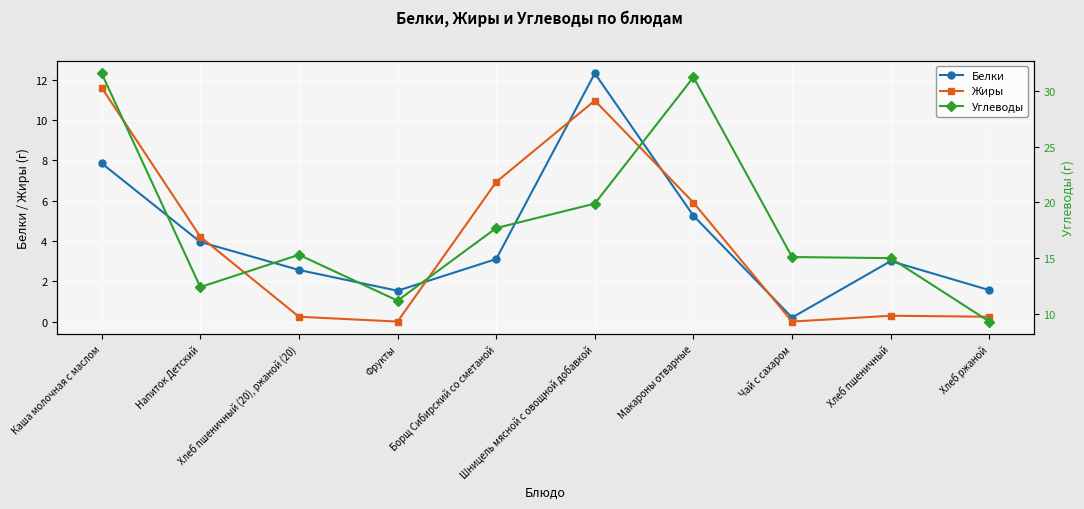

Rank the series by their maximum value, from highest to lowest.

Углеводы, Белки, Жиры